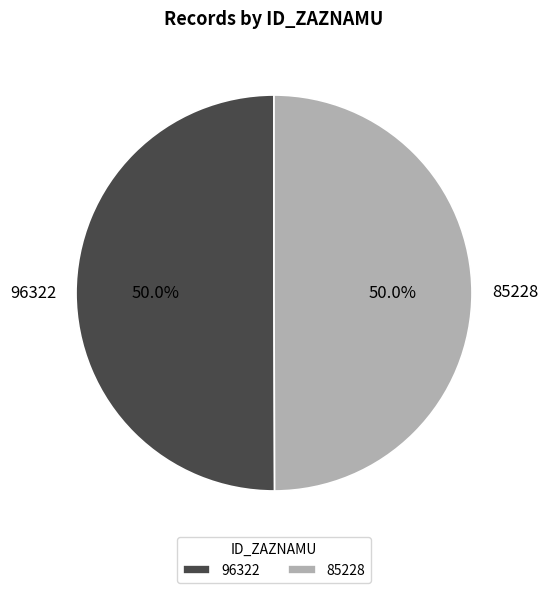

The 96322 slice represents 50% of the pie. True or false?

True